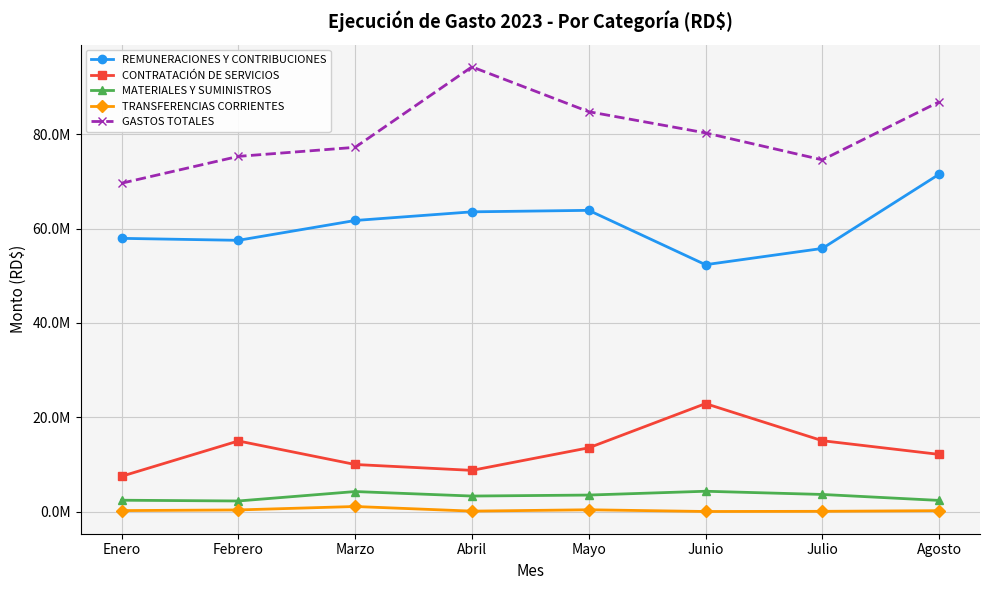

The value of TRANSFERENCIAS CORRIENTES at Enero is 210000.0. True or false?

True